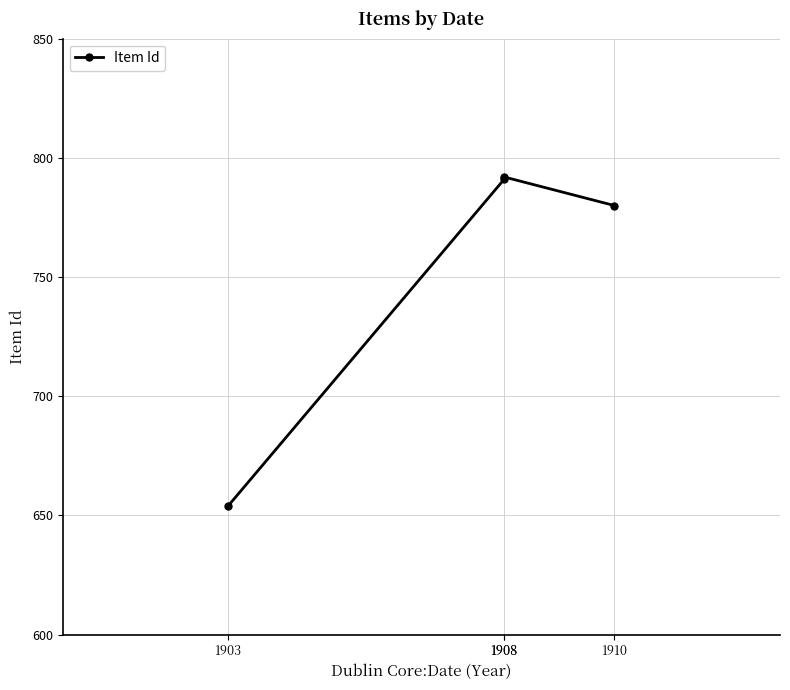

At which category does the chart reach its minimum across all series?

1903